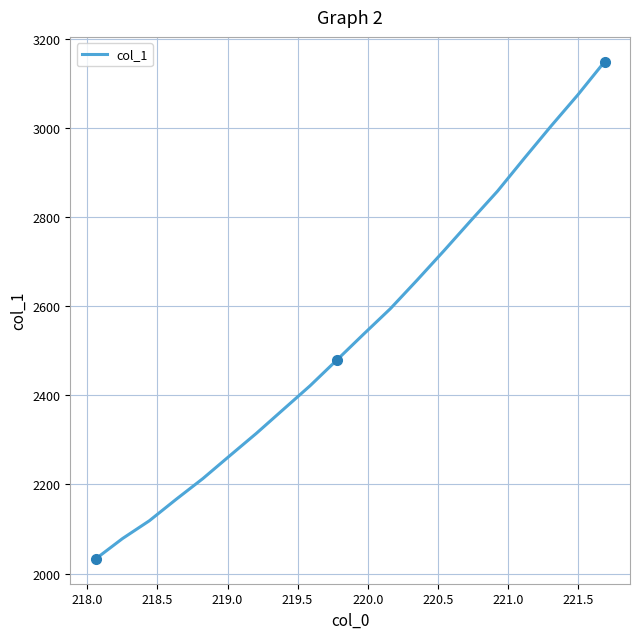

What is the minimum value shown in the chart?

2033.1